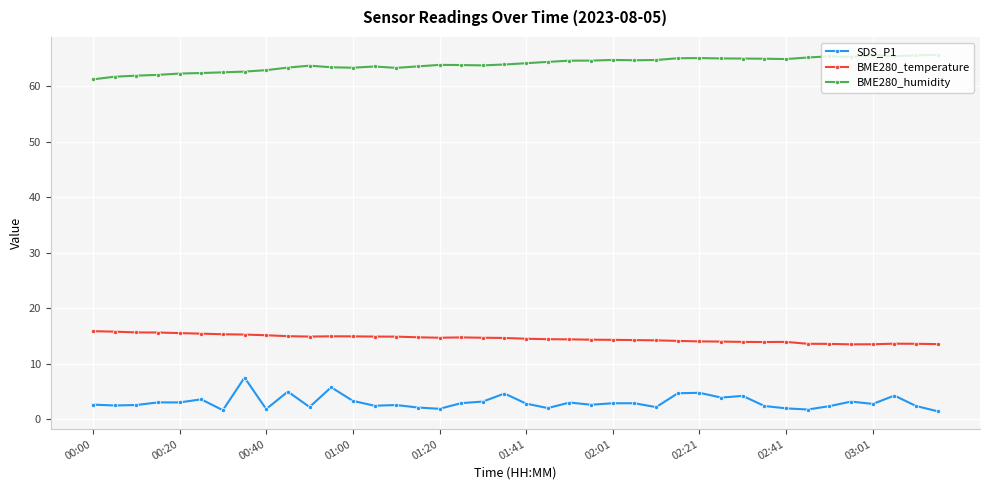

At how many categories does at least one series exceed 32?

40